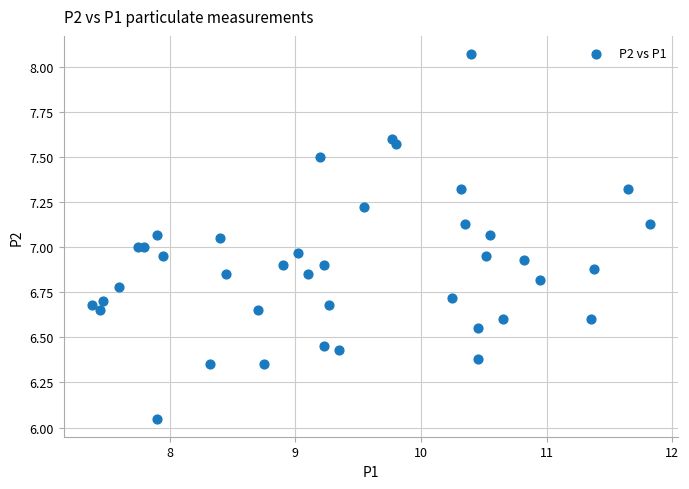

What is the range of X values (max minus min)?

4.4